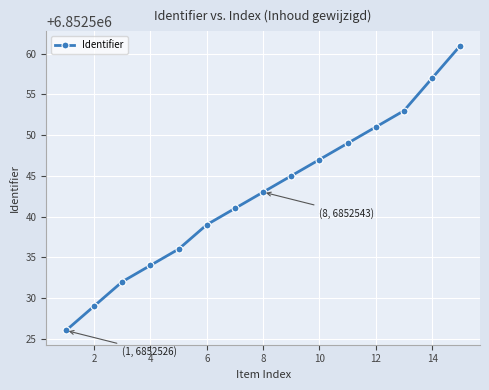

What is the average value?

6852543